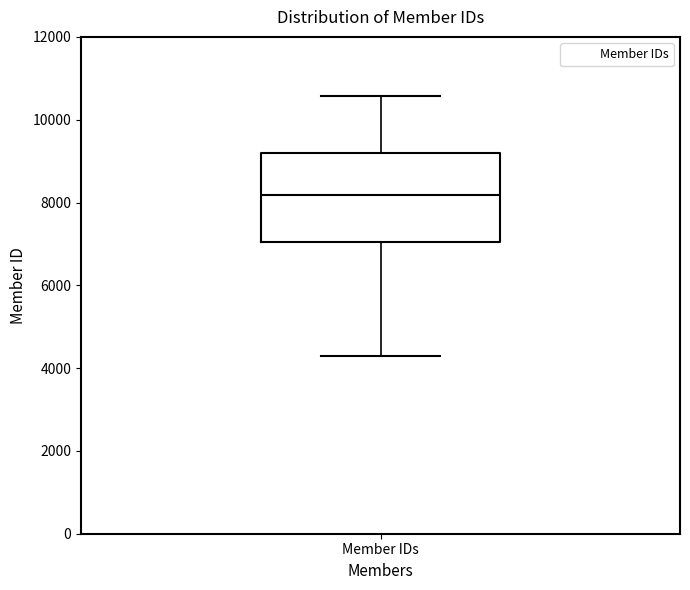

Read this box plot against the y-axis: the position of the median line, the range covered by the box, and the ends of both whiskers. The values are not printed on the chart, so give them approximately, as read against the axis.

median 8200, box 7000 to 9200, whiskers 4200 to 10600